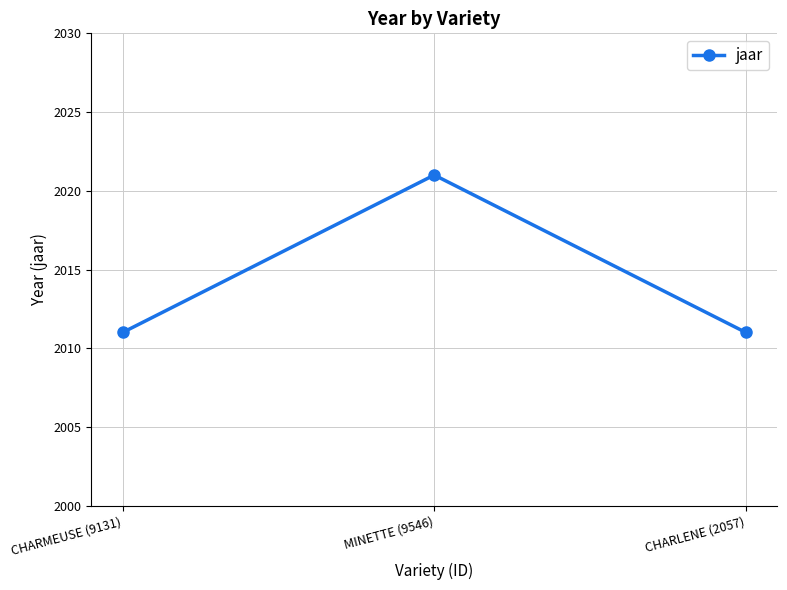

What is the label of the 3rd point from the right?

CHARMEUSE (9131)